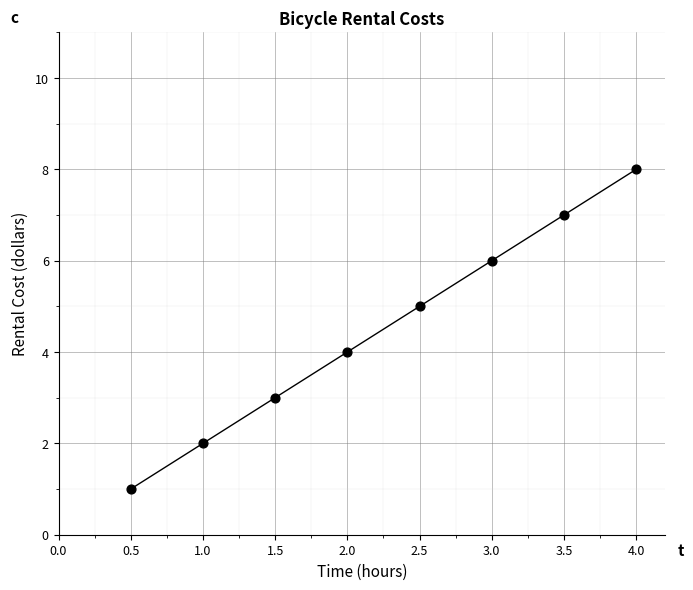

What is the range of Y values (max minus min)?

7